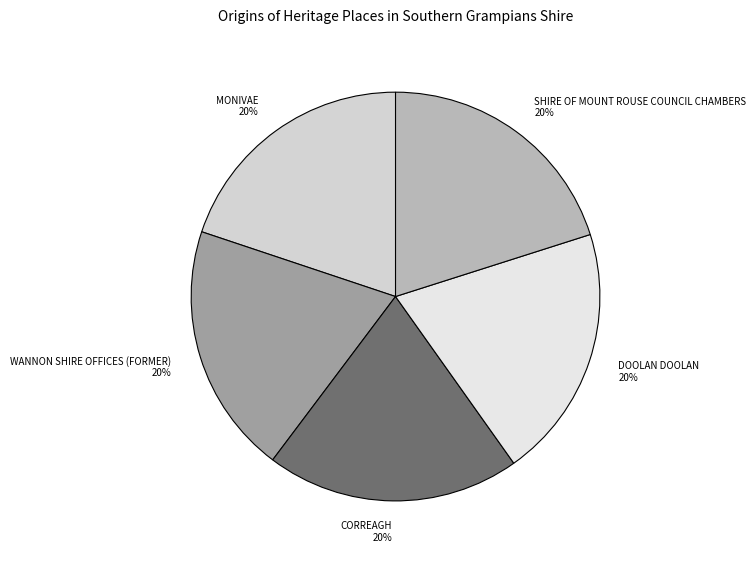

True or false: CORREAGH accounts for 20% of the total.

True